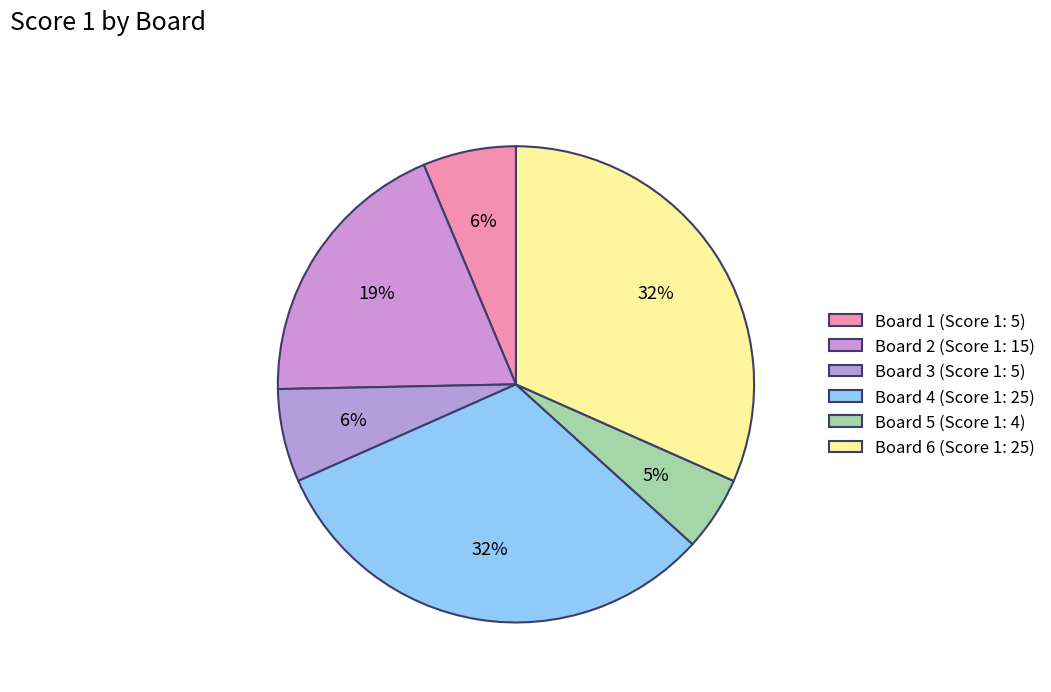

To the nearest percent, what is the average slice percentage?

17%